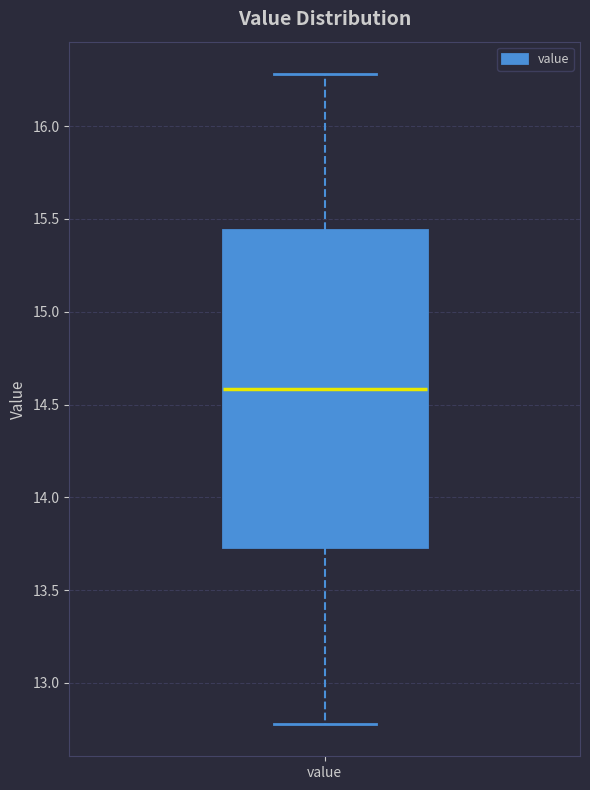

Transcribe this box plot: give where the median line is, the range the box spans, and where the two whiskers end, as read against the y-axis. The values are not printed on the chart, so give them approximately, as read against the axis.

median 14.60, box 13.75 to 15.45, whiskers 12.80 to 16.30